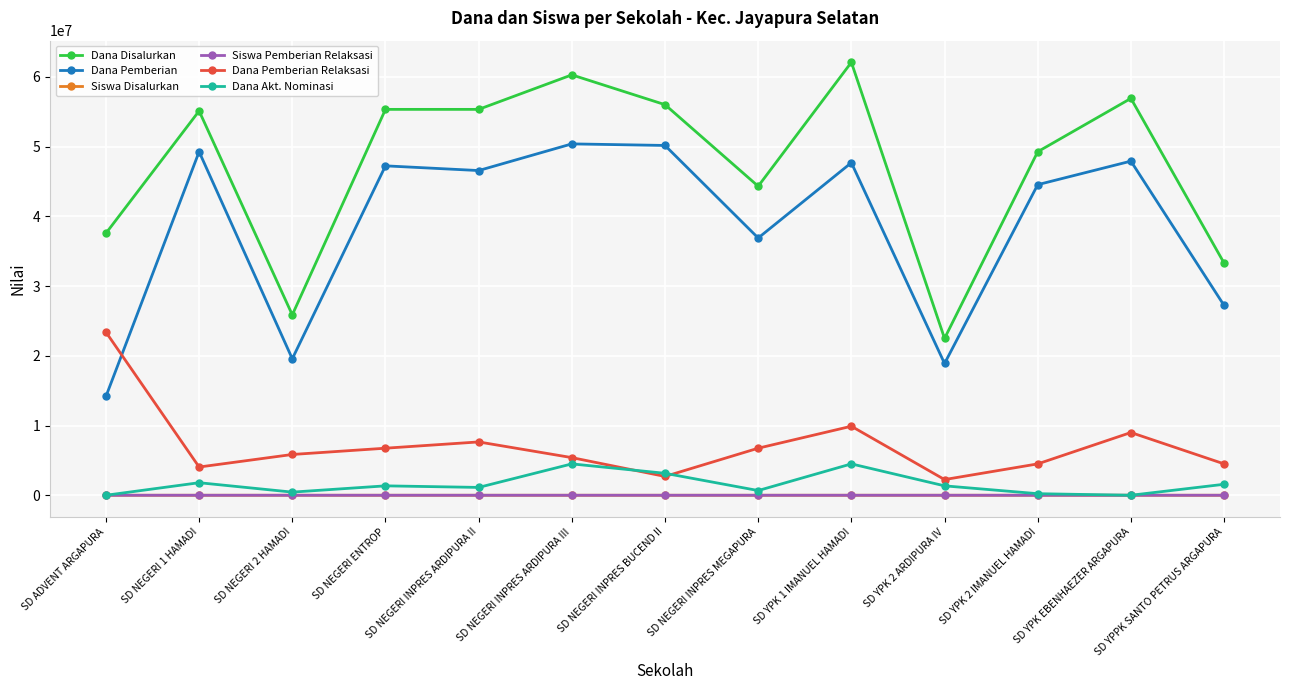

True or false: Siswa Pemberian Relaksasi and Dana Disalurkan intersect in this chart.

False